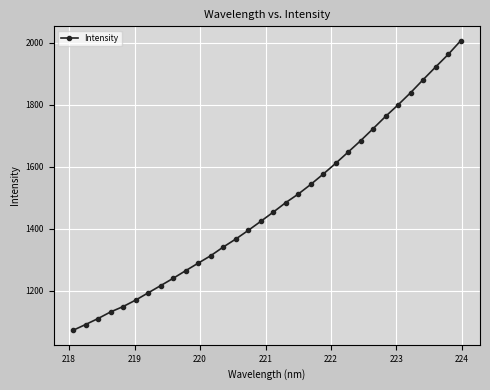

Count the number of values greater than 1453.

16